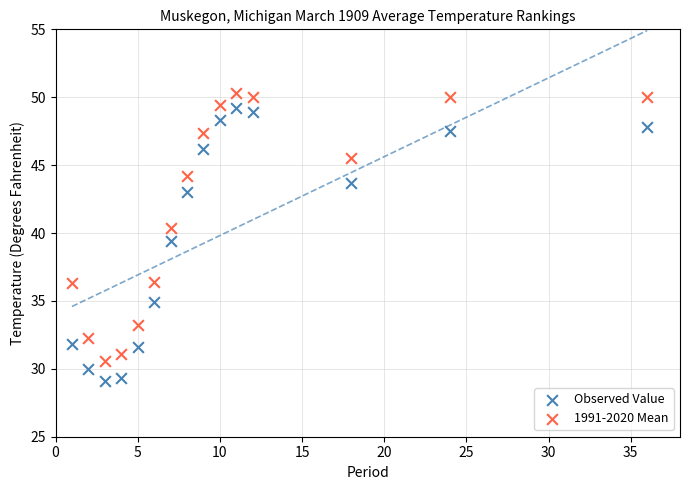

What is the X range (max minus min) for the scatter plot?

35.0